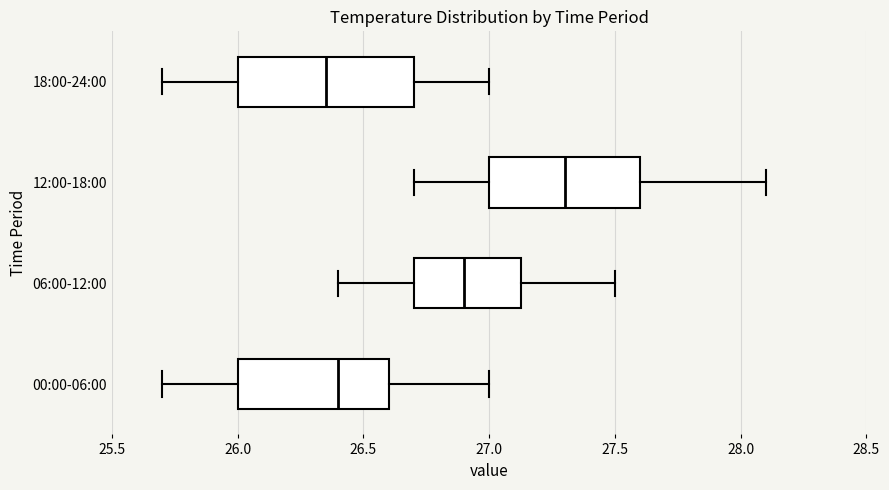

Which box has the furthest to the right median line?

12:00-18:00